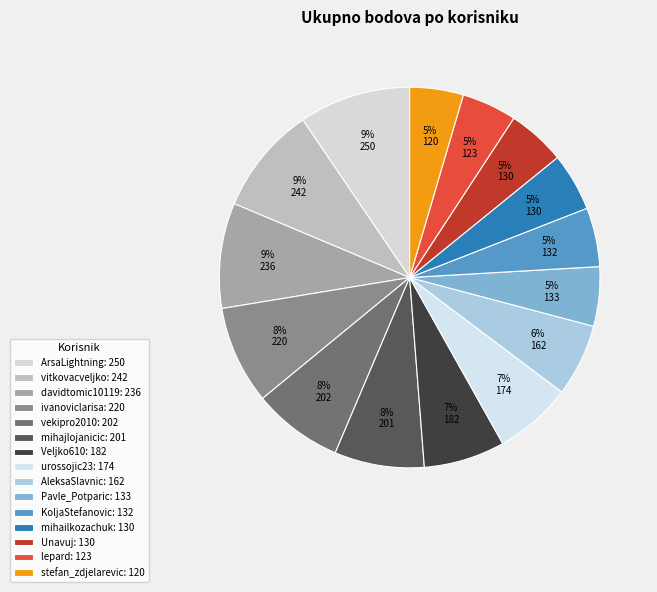

Which category has the biggest portion of the pie?

ArsaLightning